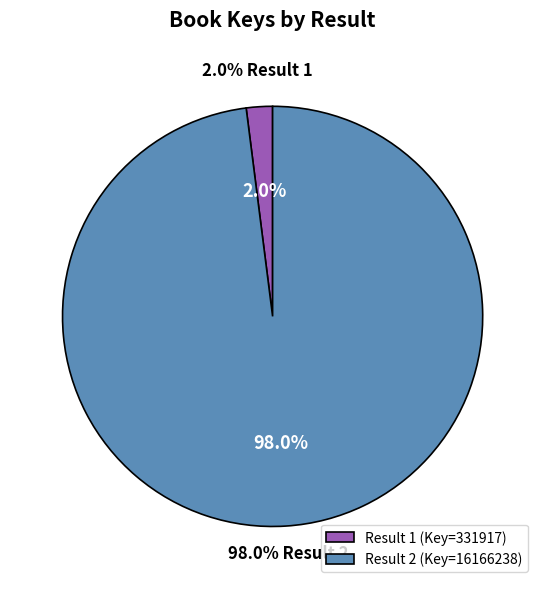

What portion of the pie excludes 2?

2.0%